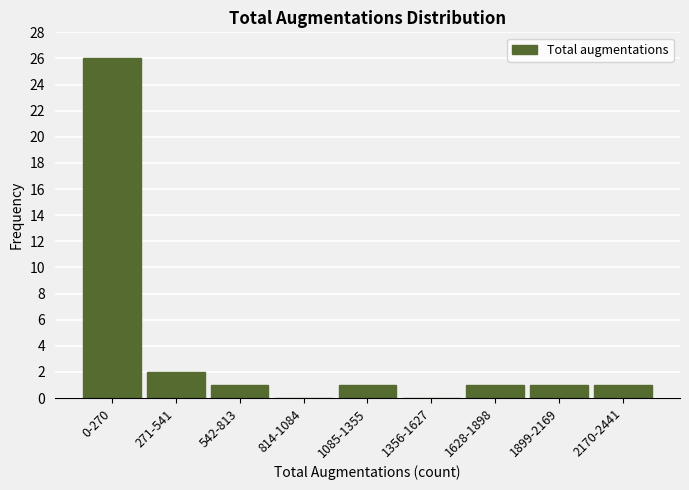

Reading left to right, extract all data points from this chart.

0-270=26	271-541=2	542-813=1	814-1084=0	1085-1355=1	1356-1627=0	1628-1898=1	1899-2169=1	2170-2441=1